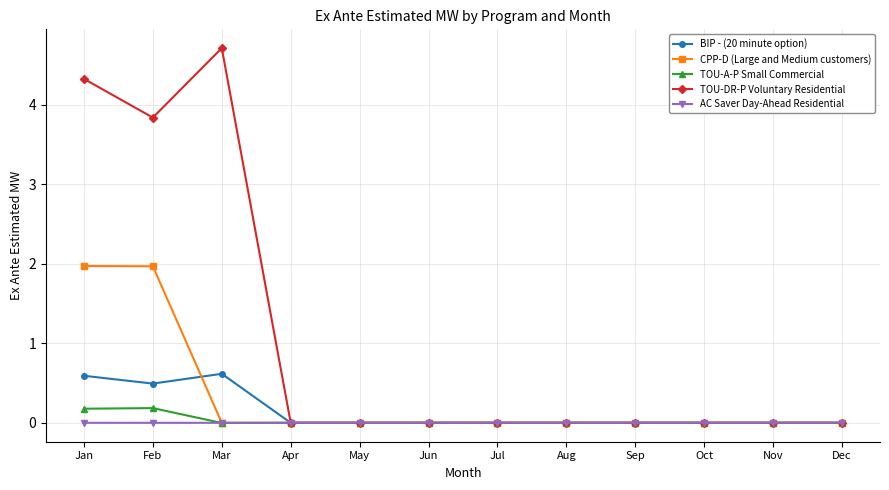

What is the sum of all TOU-A-P Small Commercial values?

0.4